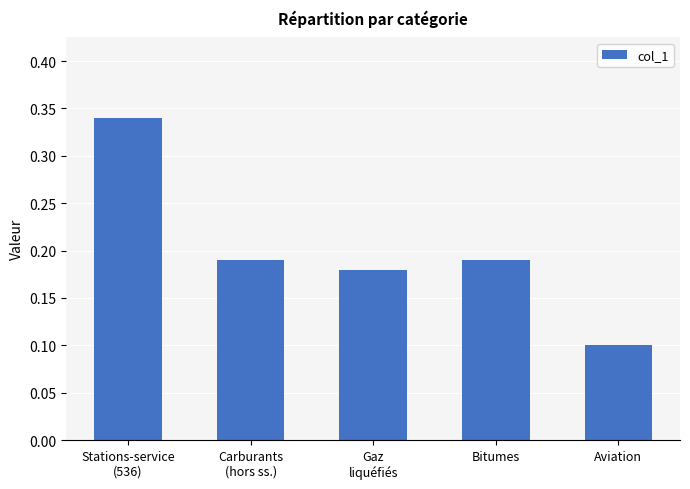

Between Carburants
(hors ss.) and Stations-service
(536), which is larger?

Stations-service
(536)